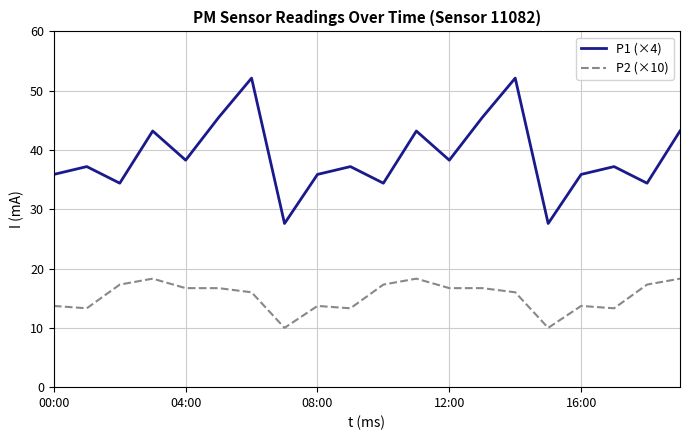

Rank the series by their average value, from highest to lowest.

P1 (×4), P2 (×10)